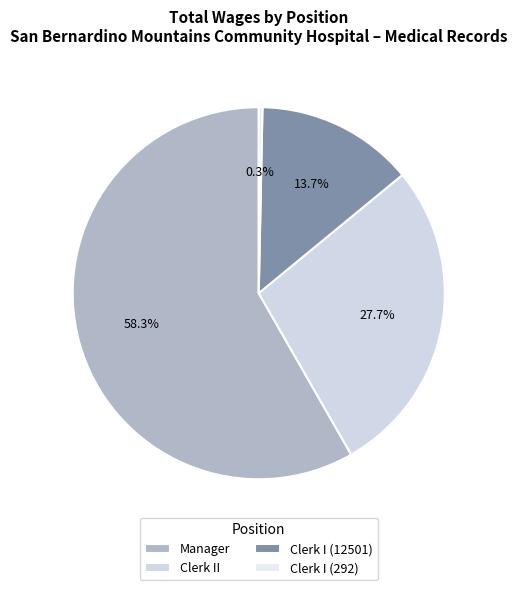

How many segments does this pie chart have?

4